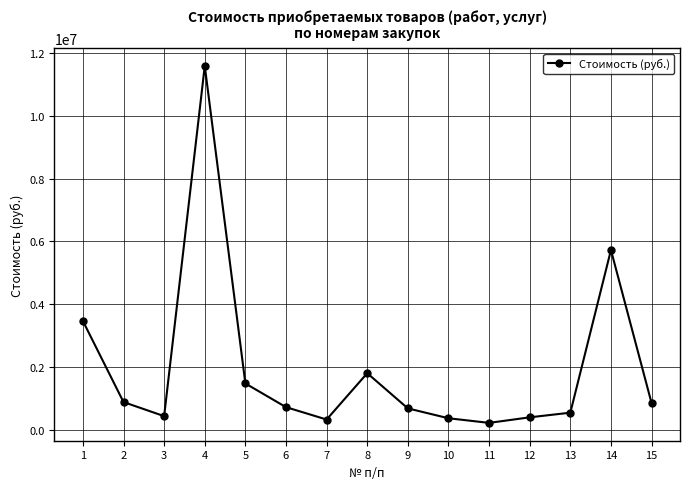

Between 3 and 11, which is larger?

3